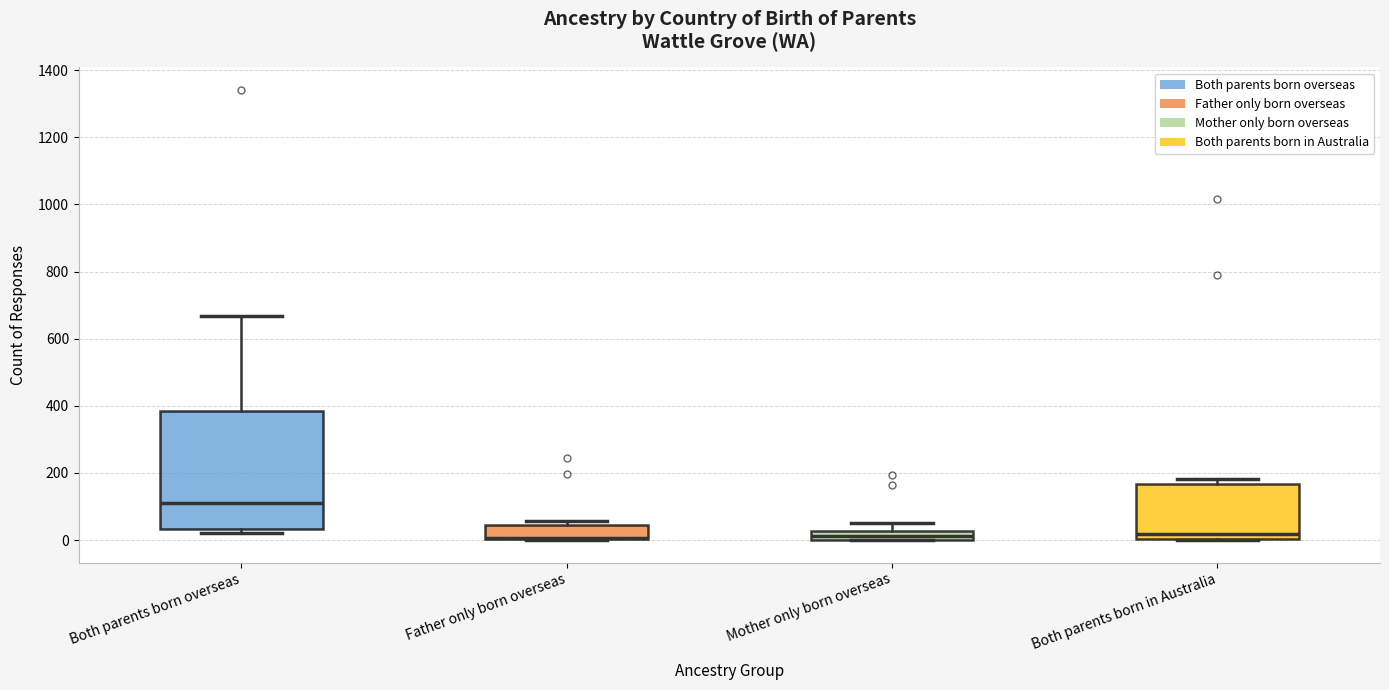

Where is the lower edge of the box for Mother only born overseas on the y-axis? The values are not printed on the chart, so give them approximately, as read against the axis.

0